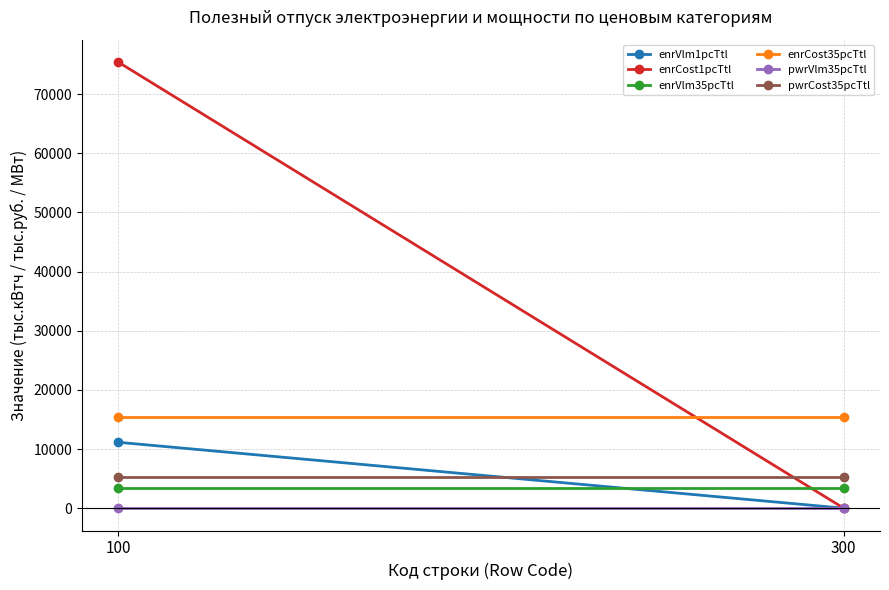

What are all the series names shown in the legend?

enrVlm1pcTtl, enrCost1pcTtl, enrVlm35pcTtl, enrCost35pcTtl, pwrVlm35pcTtl, pwrCost35pcTtl